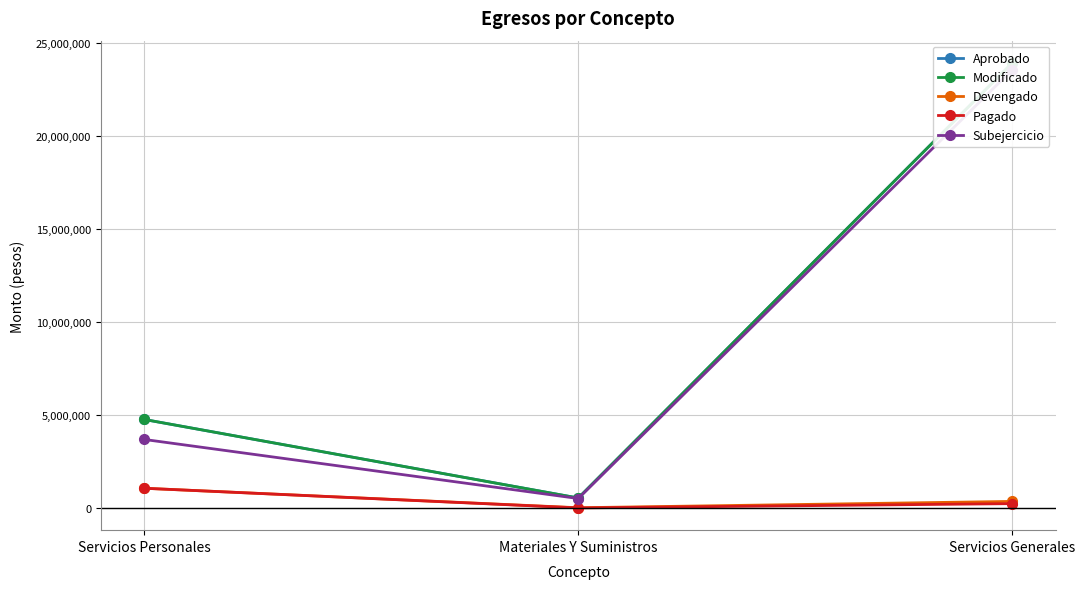

What is the label of the 3rd point from the left?

Servicios Generales